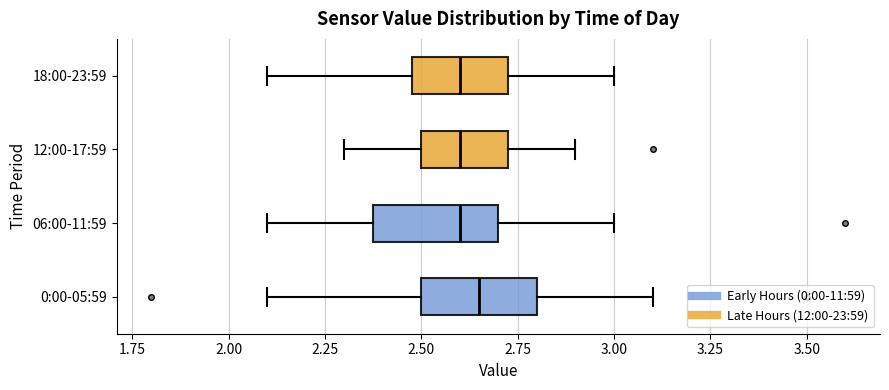

Reading bottom to top, transcribe this box plot: for each box, give where its median line is, the range the box spans, and where its two whiskers end, as read against the x-axis. The values are not printed on the chart, so give them approximately, as read against the axis.

0:00-05:59: median 2.65, box 2.50 to 2.80, whiskers 2.10 to 3.10
06:00-11:59: median 2.60, box 2.40 to 2.70, whiskers 2.10 to 3.00
12:00-17:59: median 2.60, box 2.50 to 2.75, whiskers 2.30 to 2.90
18:00-23:59: median 2.60, box 2.50 to 2.75, whiskers 2.10 to 3.00